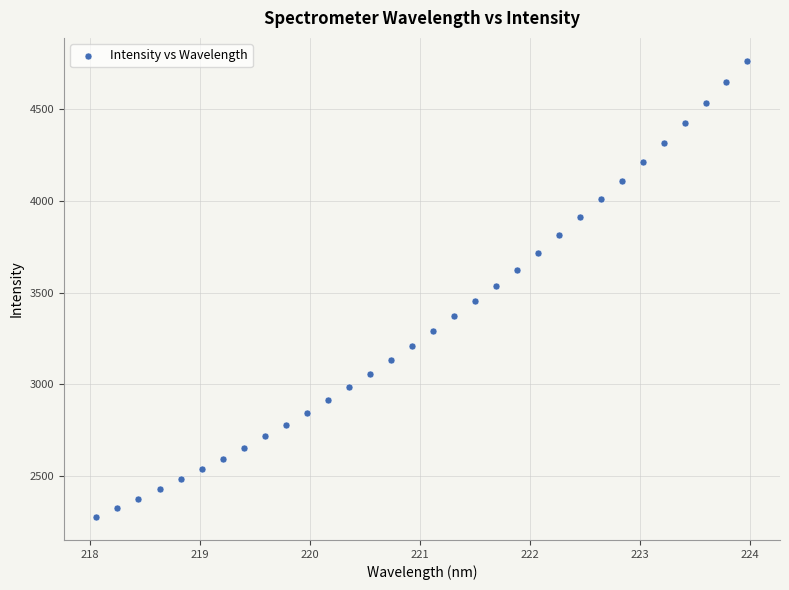

What is the range of Y values (max minus min)?

2487.0